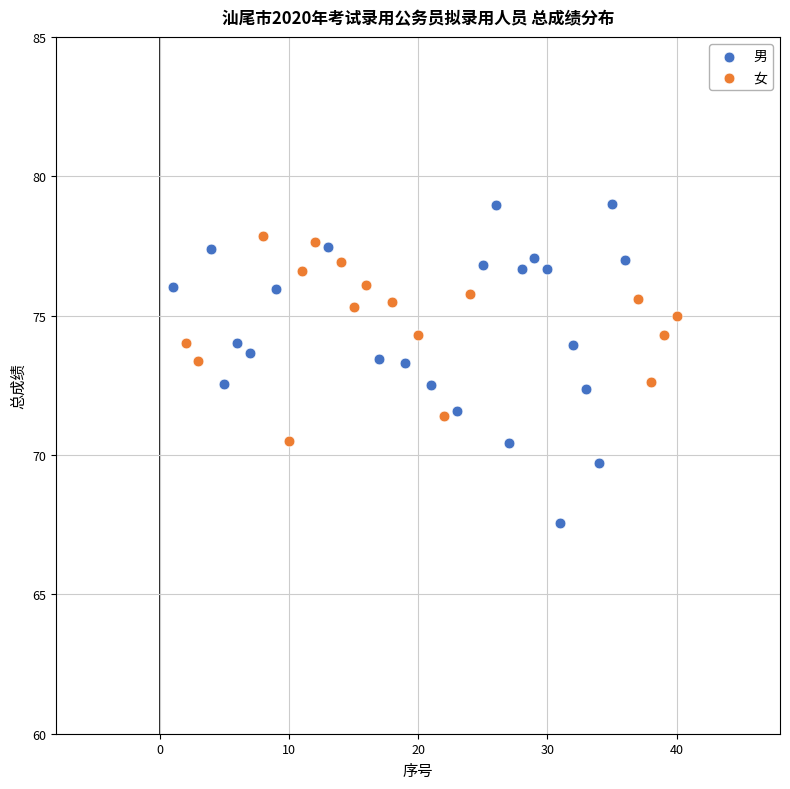

Which series reaches the maximum Y coordinate?

男